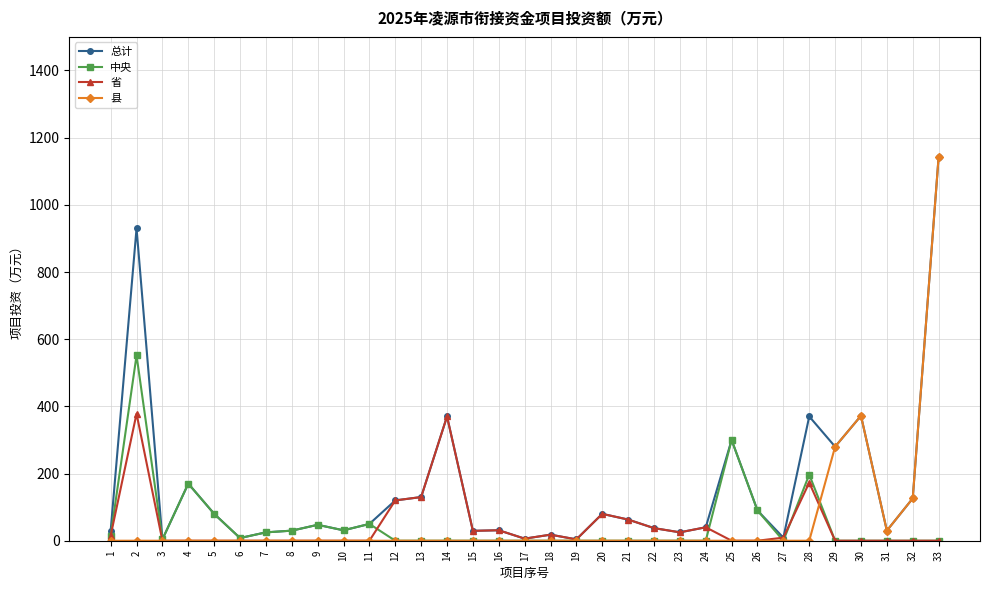

What are all the series names shown in the legend?

总计, 中央, 省, 县